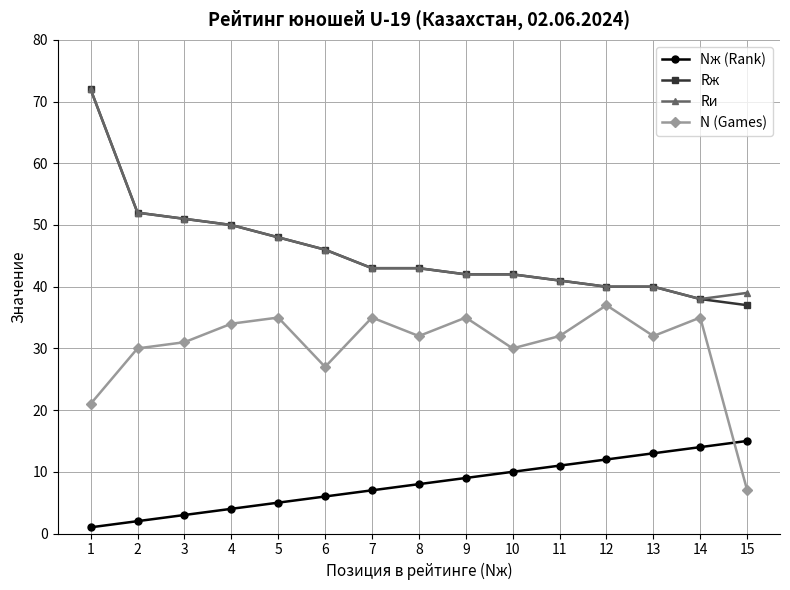

Is the value of Rи at 5 greater than the value of N (Games) at 13?

Yes